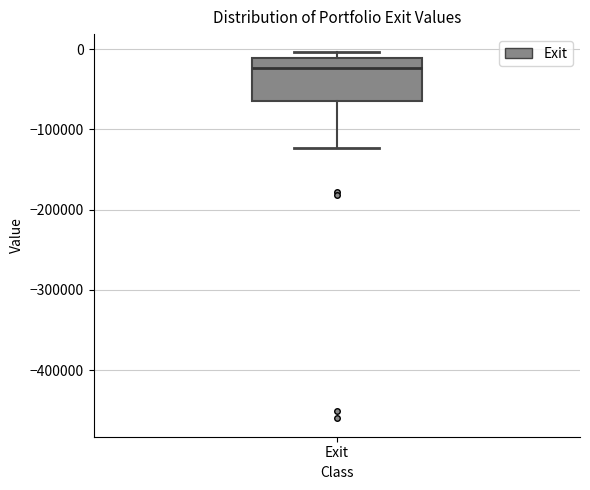

Read this box plot against the y-axis: the position of the median line, the range covered by the box, and the ends of both whiskers. The values are not printed on the chart, so give them approximately, as read against the axis.

median -20000, box -70000 to -10000, whiskers -120000 to 0